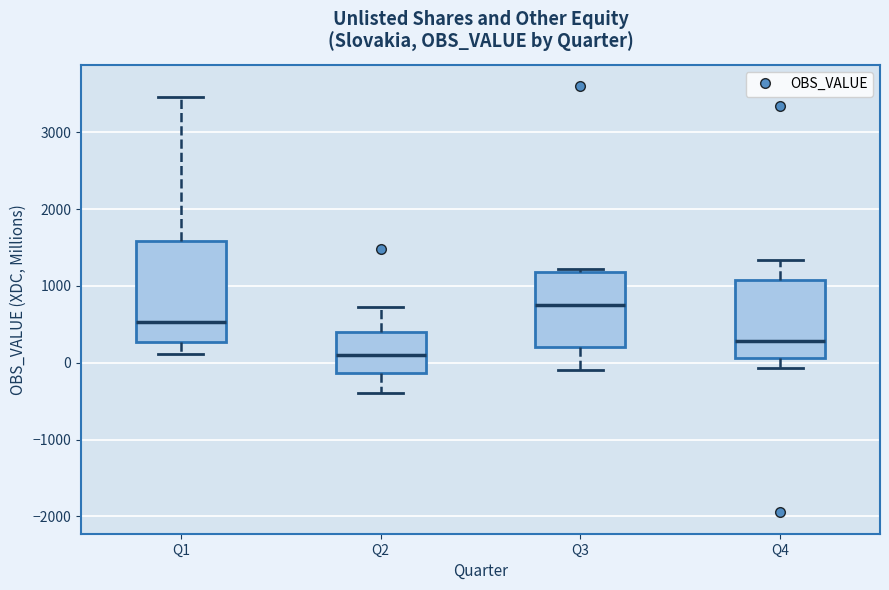

Which box has the highest median line?

Q3